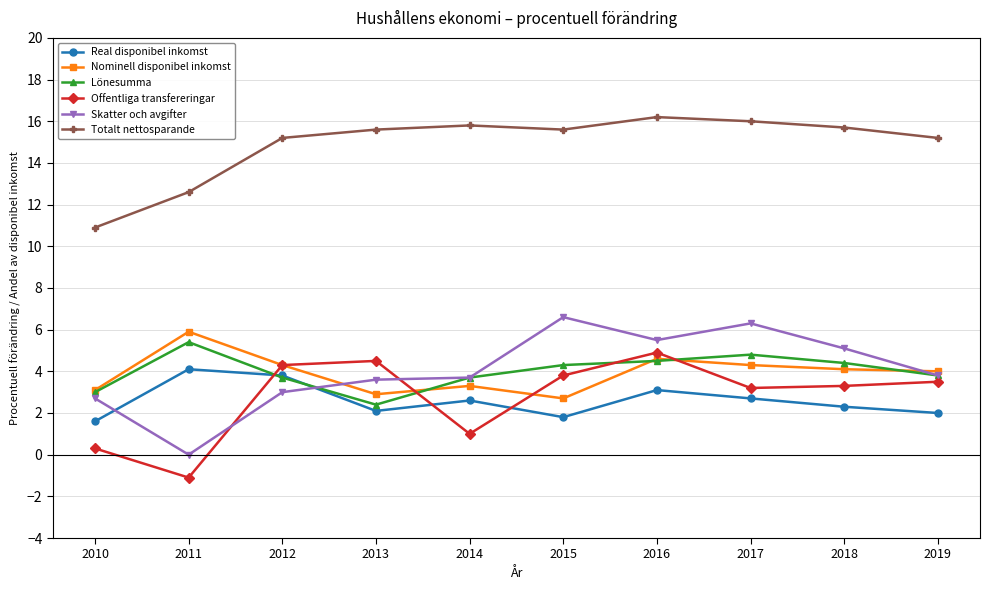

How many values in the Totalt nettosparande series exceed 15?

8